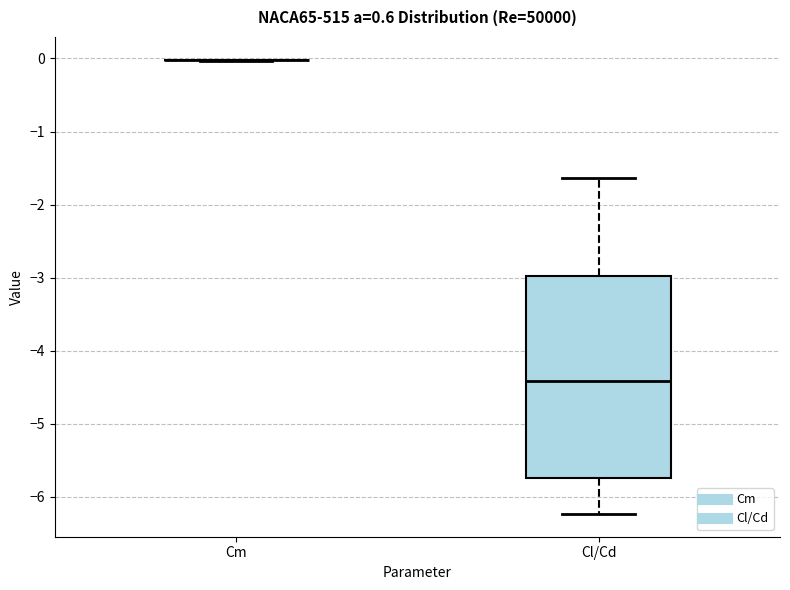

Reading left to right, read every box against the y-axis: the position of its median line, the range the box covers, and the ends of its whiskers. The values are not printed on the chart, so give them approximately, as read against the axis.

Cm: box collapsed to a line at 0.0, whiskers 0.0 to 0.0
Cl/Cd: median -4.4, box -5.7 to -3.0, whiskers -6.2 to -1.6